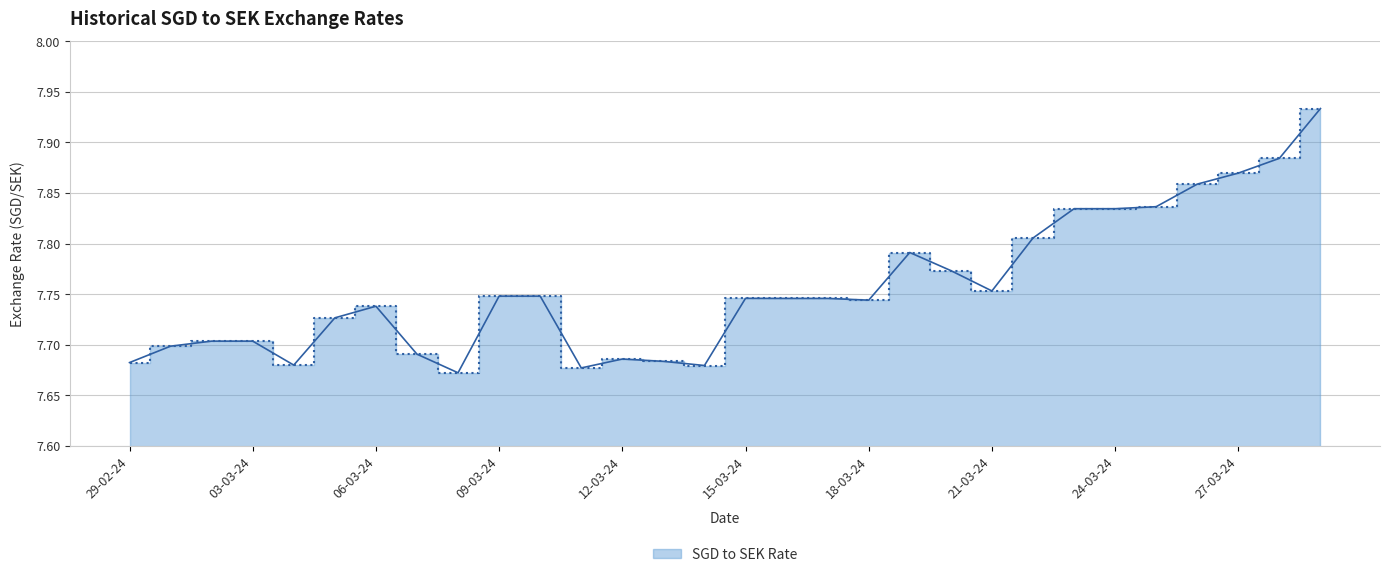

What is the average value?

7.8